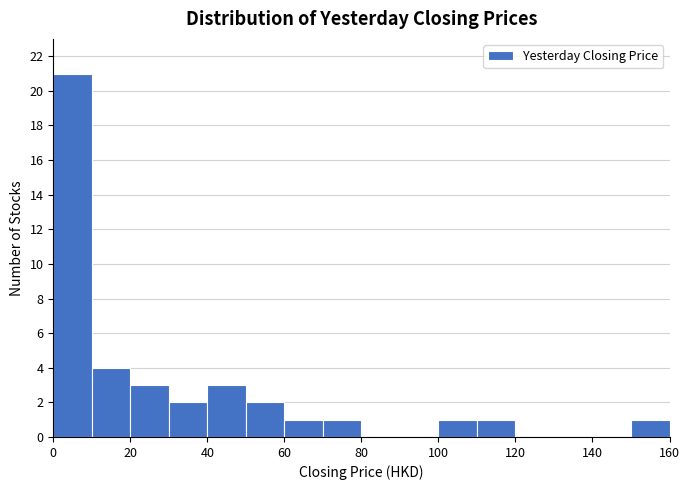

Reading left to right, transcribe this chart: for each bar, give the range it covers on the x-axis and its height. The values are not printed on the chart, so give them approximately, as read against the axis.

0 to 10: 21
10 to 20: 4
20 to 30: 3
30 to 40: 2
40 to 50: 3
50 to 60: 2
60 to 70: 1
70 to 80: 1
80 to 90: 0
90 to 100: 0
100 to 110: 1
110 to 120: 1
120 to 130: 0
130 to 140: 0
140 to 150: 0
150 to 160: 1